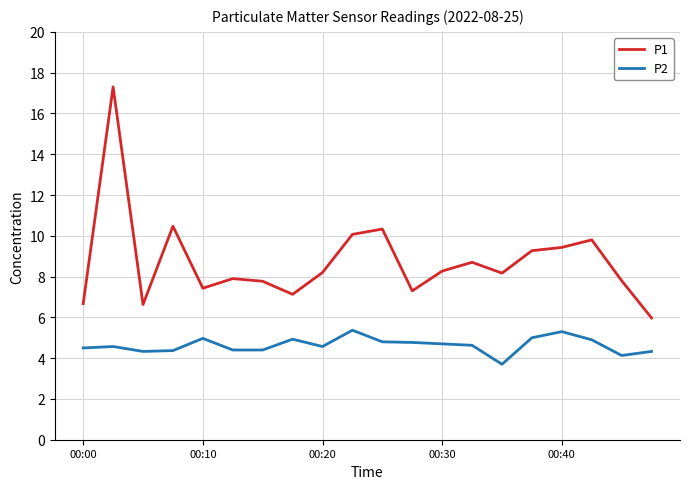

In P2, how many points are higher than both neighbors (excluding endpoints)?

5